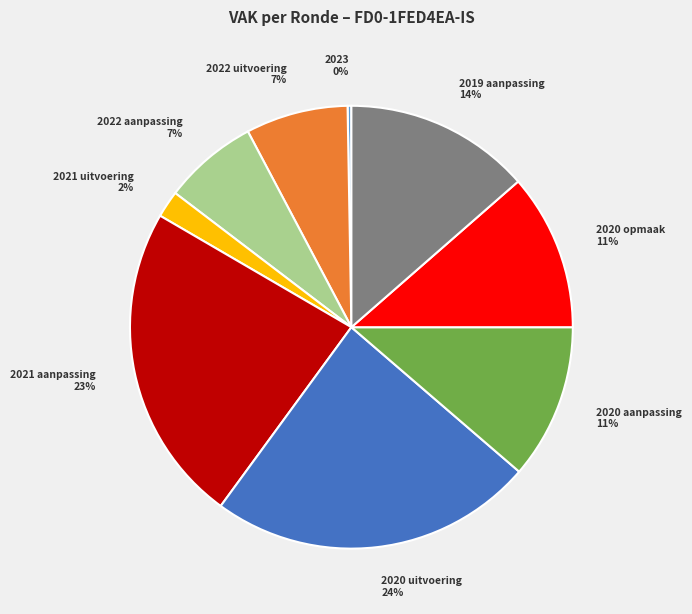

Combined, do 2020 aanpassing and 2021 aanpassing account for over 50%?

No